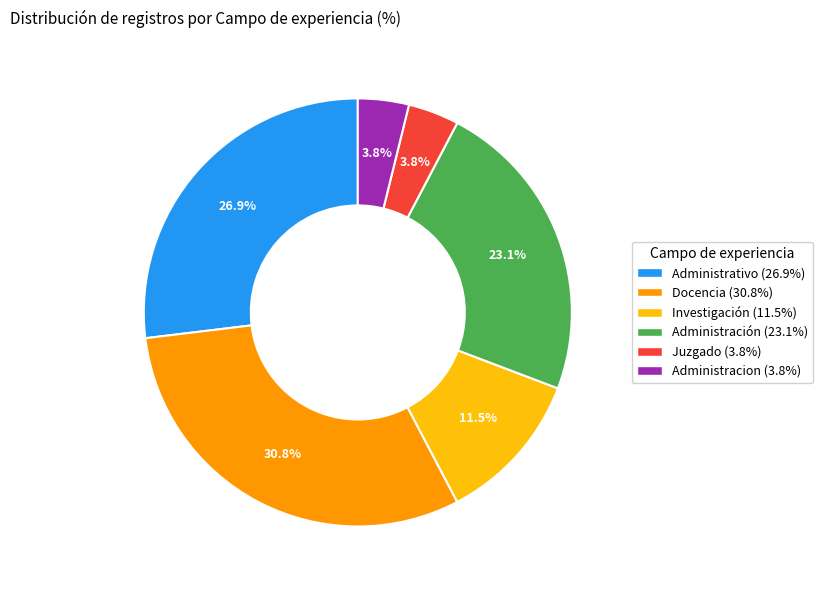

How many slices are in this pie chart?

6